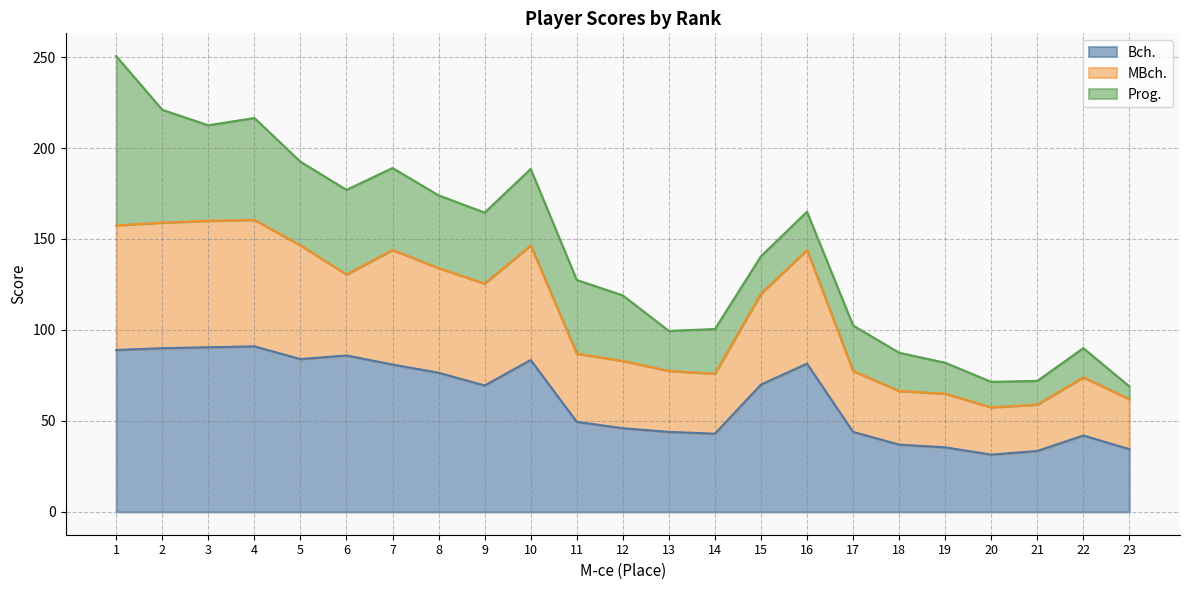

What is the total value across all series at 19?

82.0